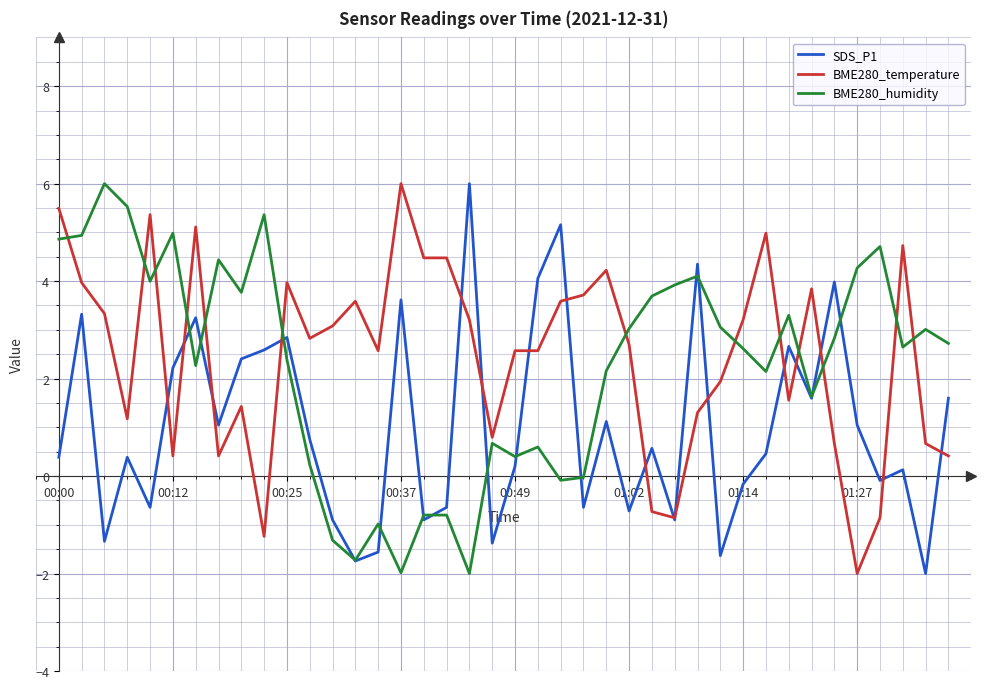

Which series has the largest total across all categories?

BME280_temperature